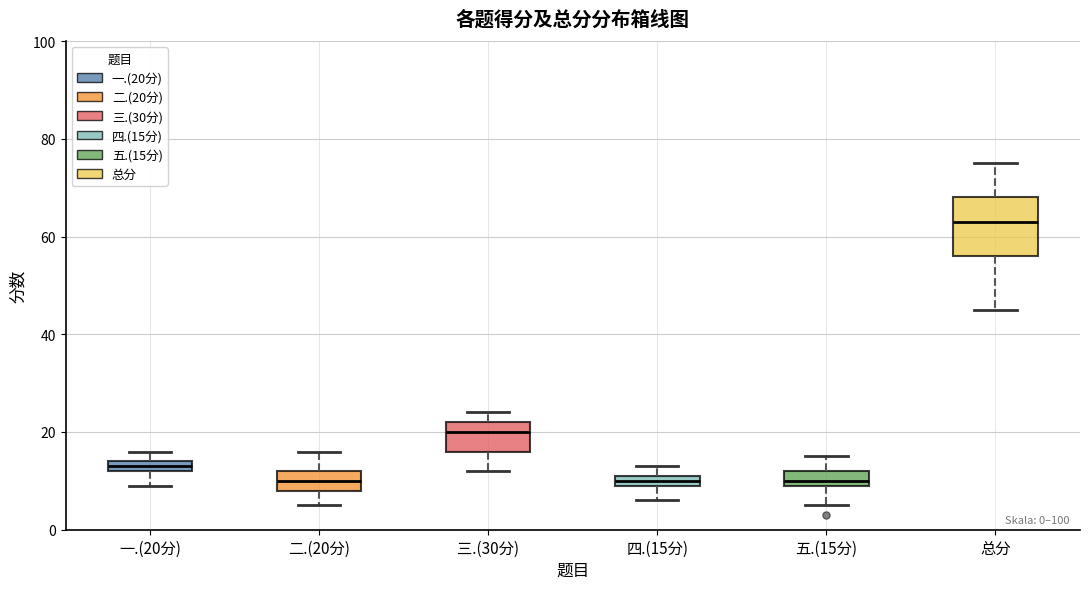

Comparing the boxes themselves (not the whiskers), which one is the tallest?

总分